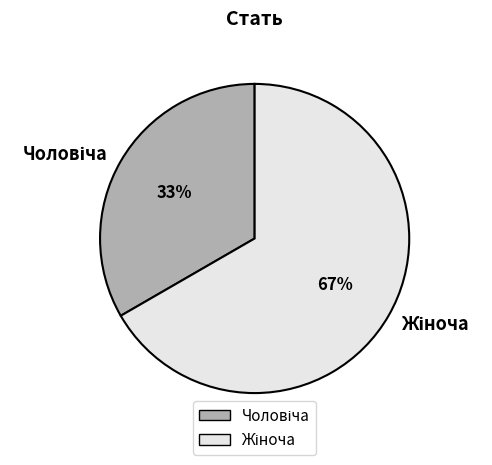

To the nearest percent, what is the average slice percentage?

50%